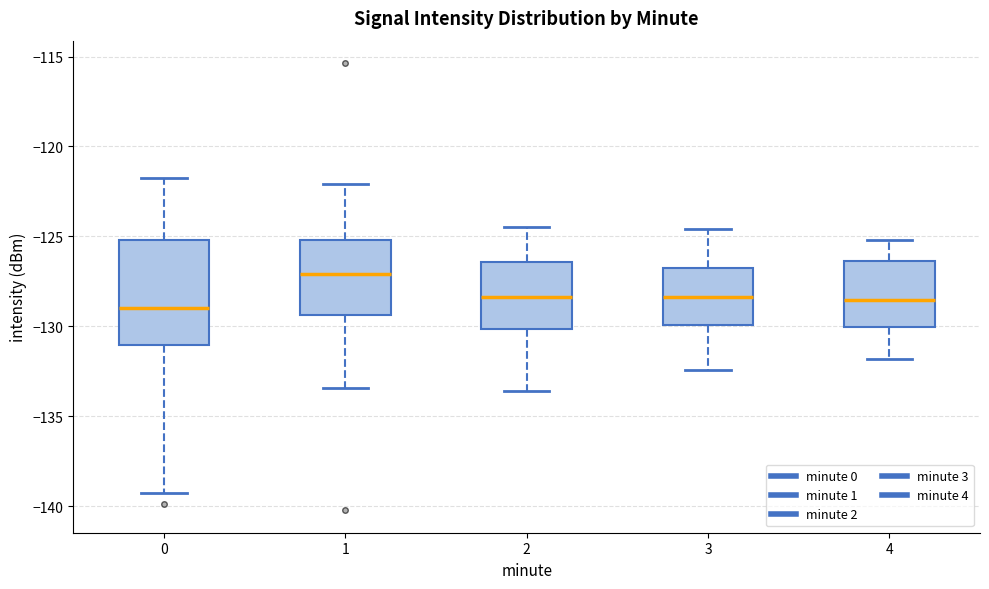

Where is the upper edge of the box at x = 1 on the y-axis? The values are not printed on the chart, so give them approximately, as read against the axis.

-125.0